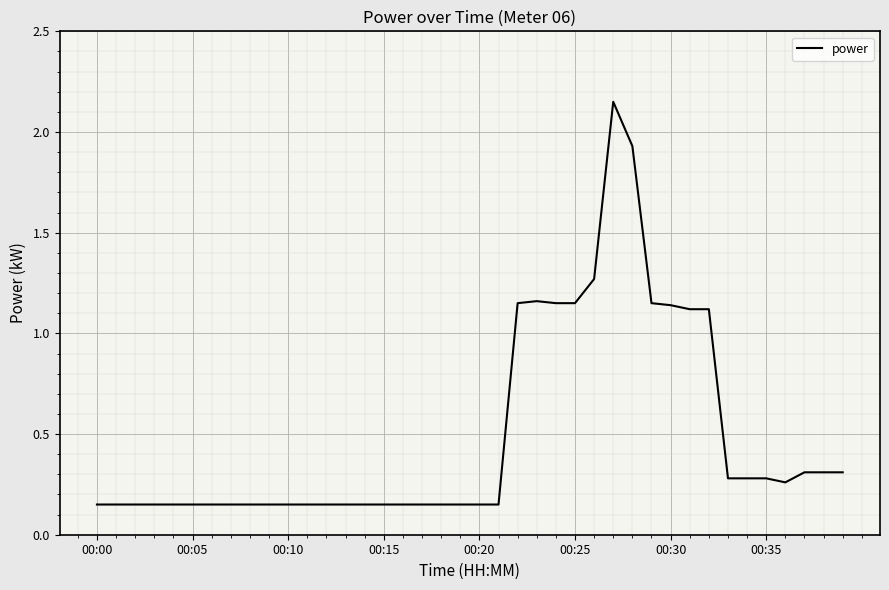

What is the difference between the maximum and minimum values?

2.0